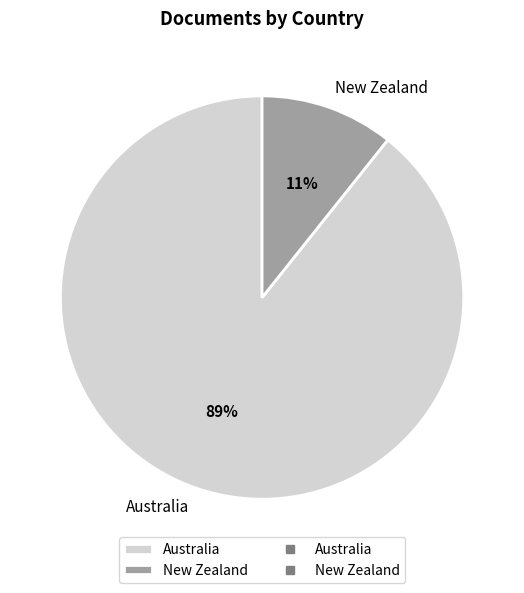

How many segments does this pie chart have?

2